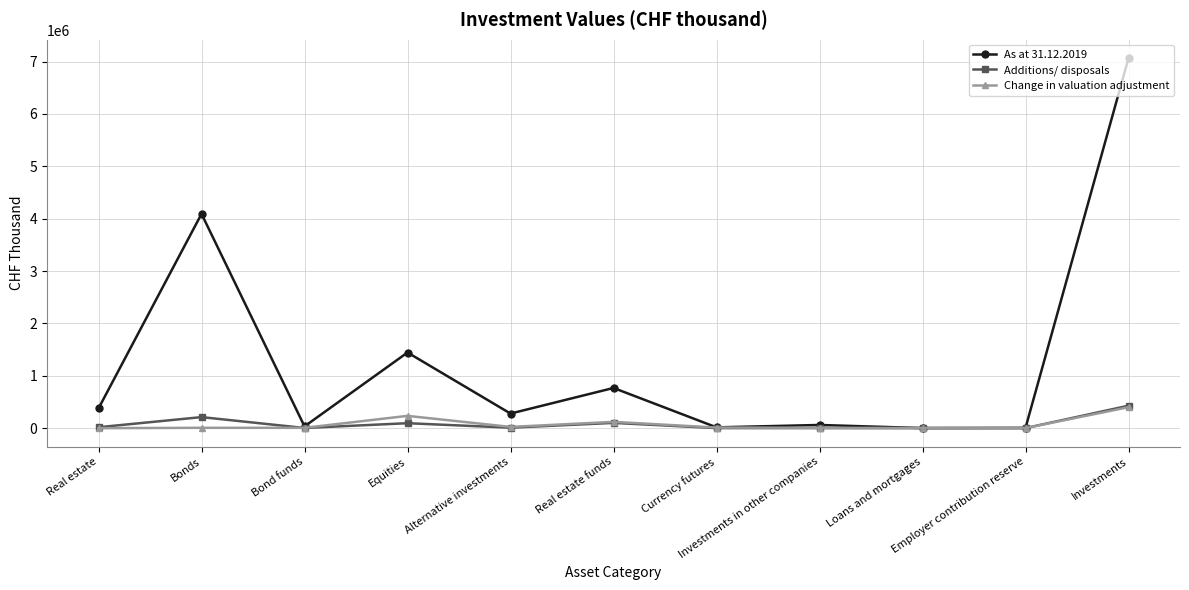

What is the difference between the As at 31.12.2019 values at Equities and Investments?

5620529